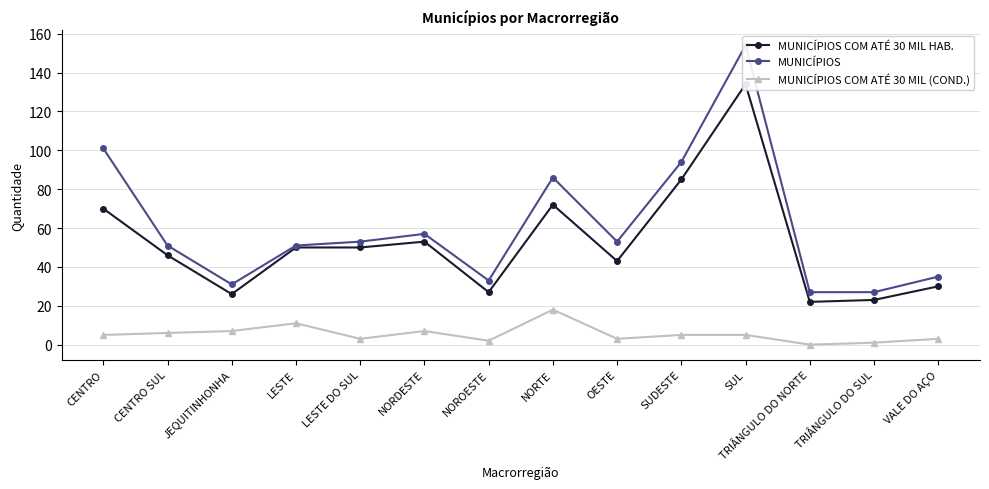

How many data points in MUNICÍPIOS COM ATÉ 30 MIL (COND.) are less than 5?

6